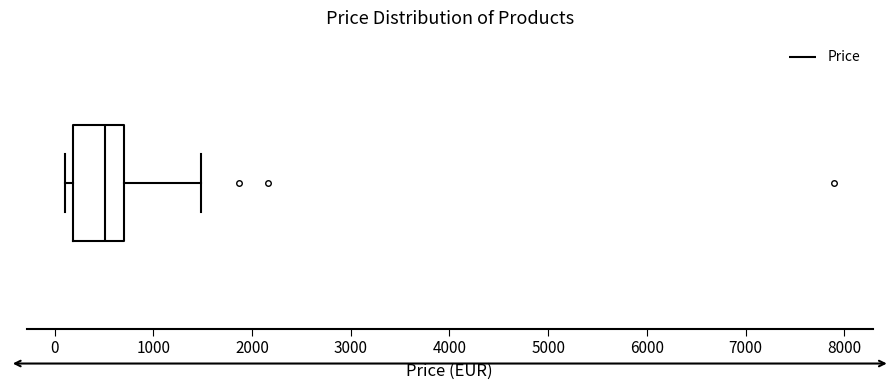

Read this box plot against the x-axis: the position of the median line, the range covered by the box, and the ends of both whiskers. The values are not printed on the chart, so give them approximately, as read against the axis.

median 500, box 200 to 700, whiskers 100 to 1500